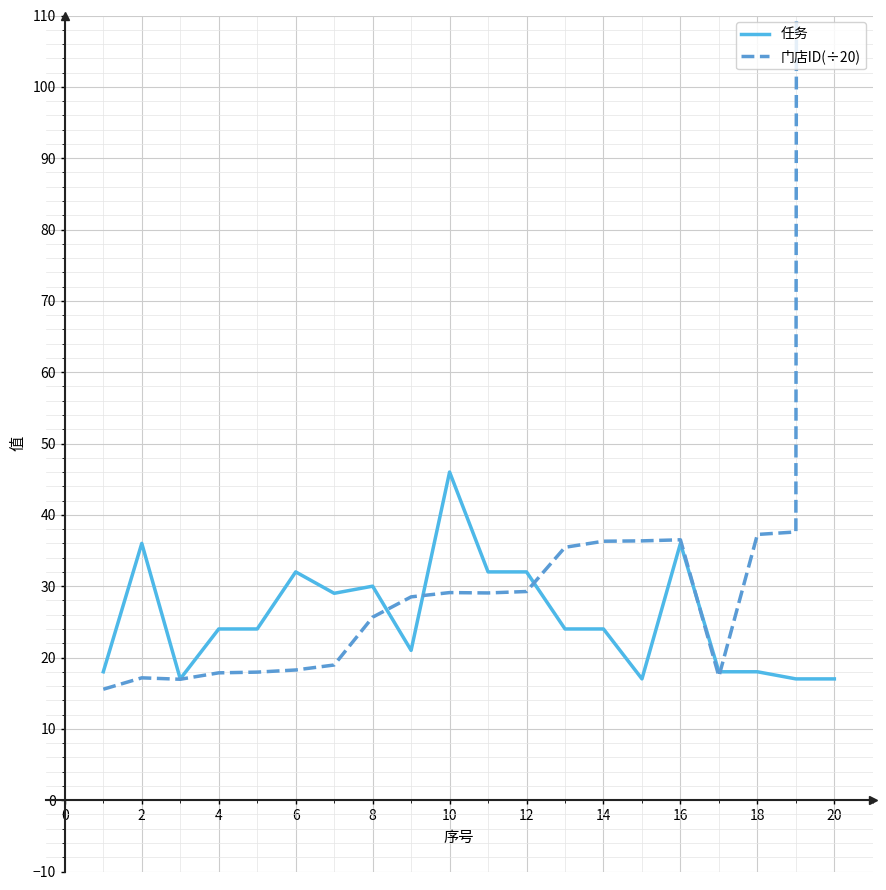

In 门店ID(÷20), how many points are higher than both neighbors (excluding endpoints)?

3